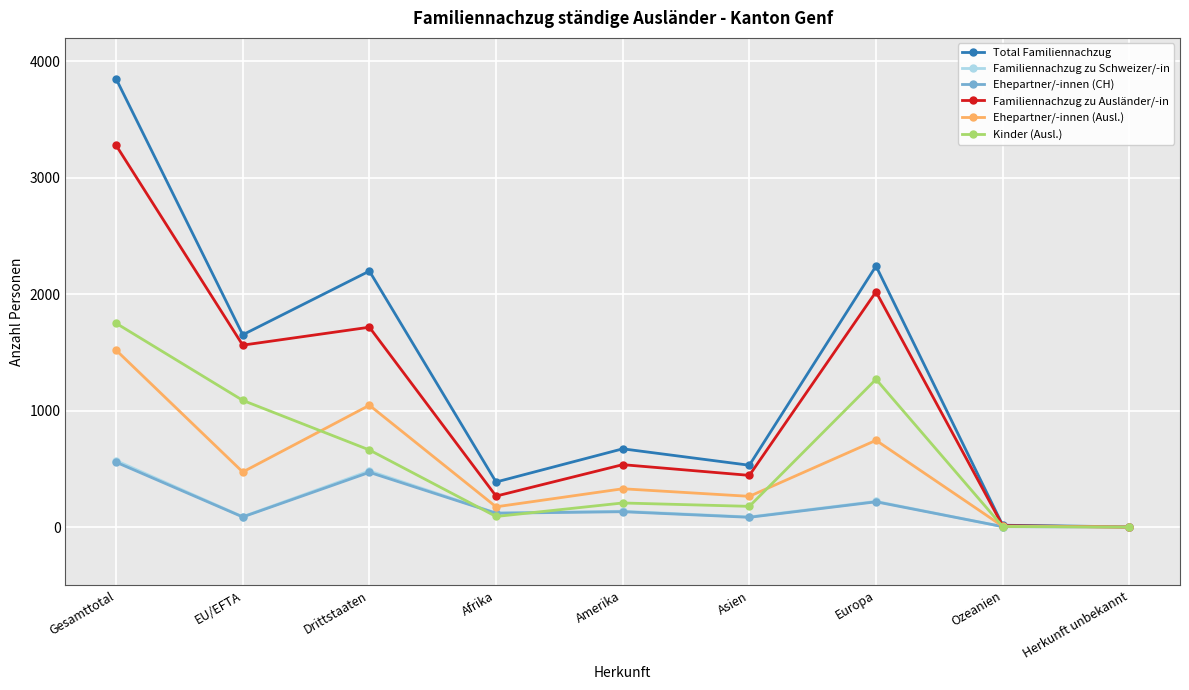

Which series has the largest total across all categories?

Total Familiennachzug